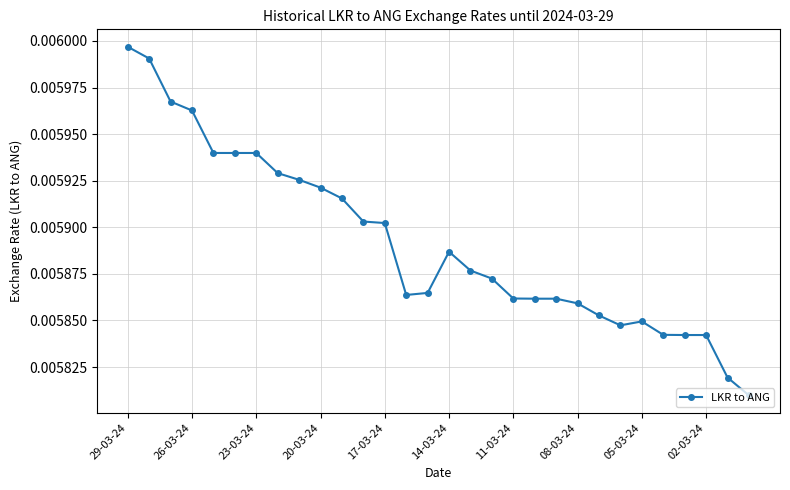

Count the values in the range 0 to 1.

30